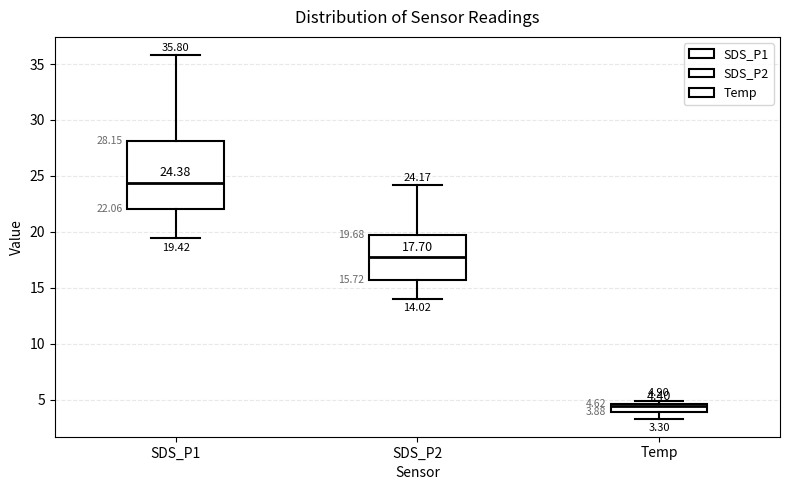

Which box has the lowest median line?

Temp